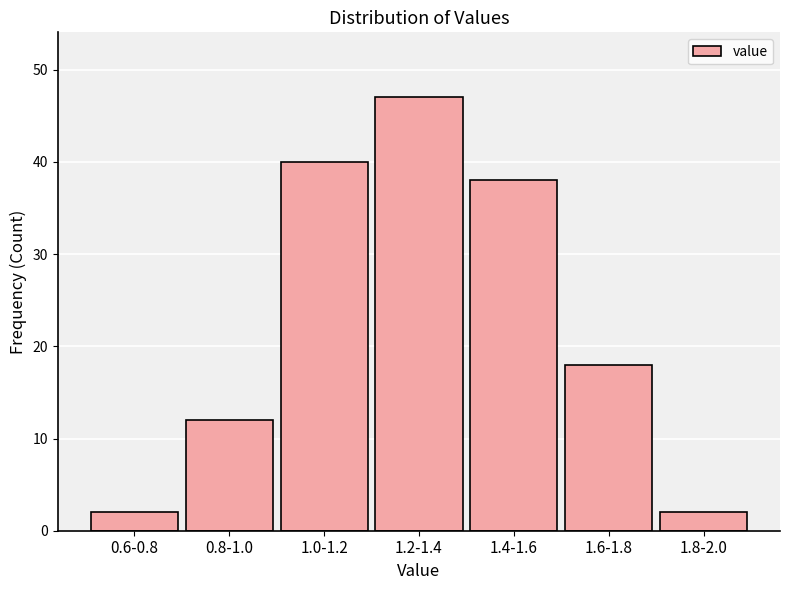

Reading left to right, what are all the values shown in this chart?

0.6-0.8=2	0.8-1.0=12	1.0-1.2=40	1.2-1.4=47	1.4-1.6=38	1.6-1.8=18	1.8-2.0=2